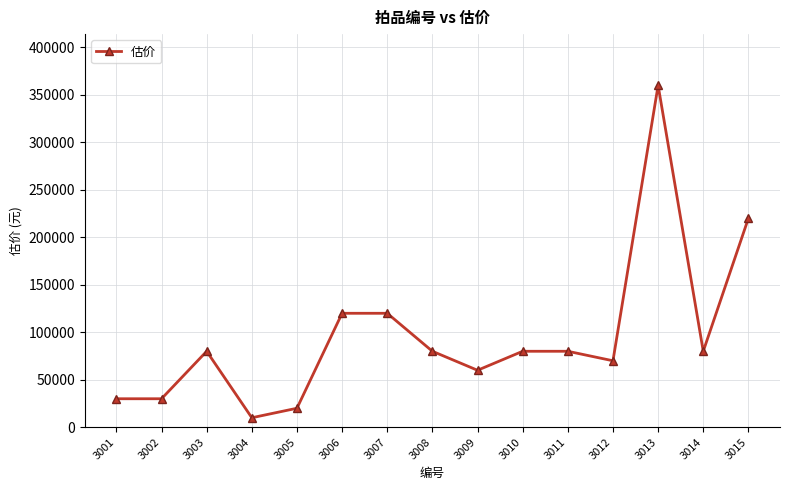

Reading left to right, transcribe all the data shown in this chart.

3001=30000	3002=30000	3003=80000	3004=10000	3005=20000	3006=120000	3007=120000	3008=80000	3009=60000	3010=80000	3011=80000	3012=70000	3013=360000	3014=80000	3015=220000